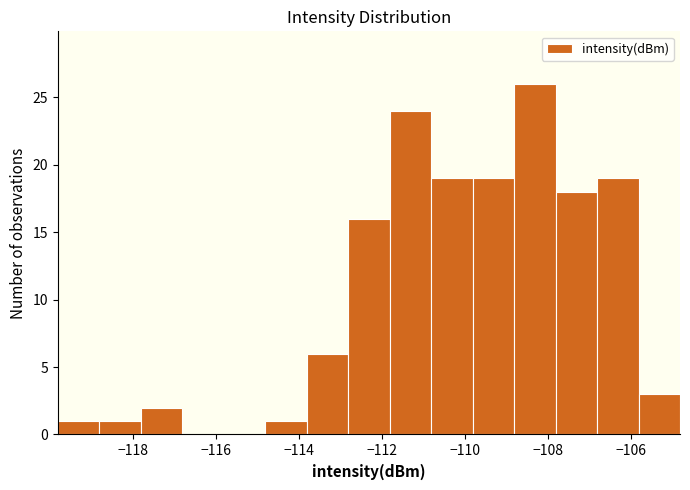

Which range on the x-axis has the tallest bar?

-108.8 to -107.8